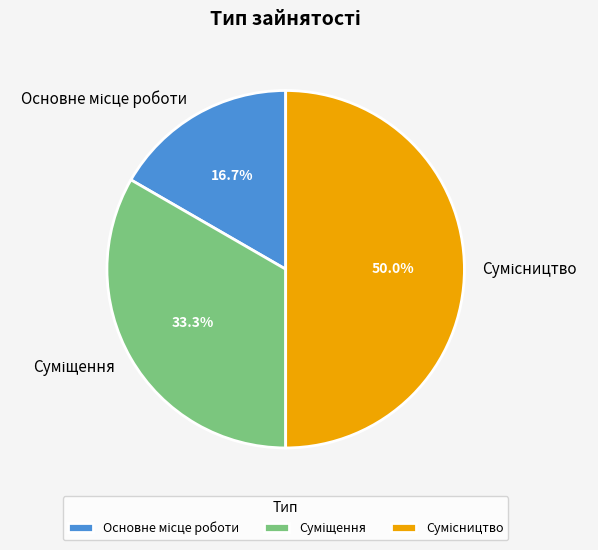

Which slice is the largest?

Сумісництво